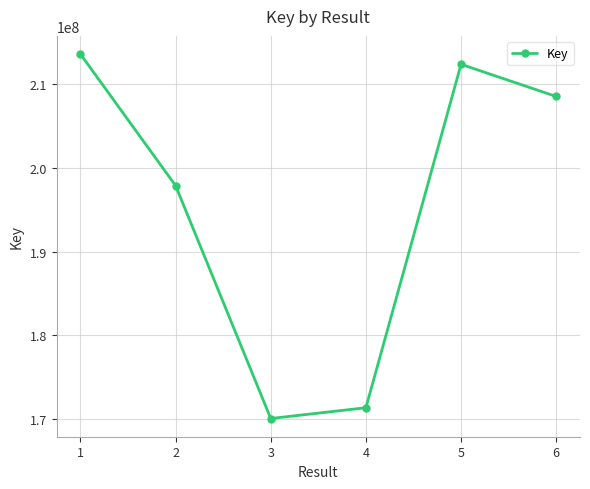

Reading left to right, transcribe all the data shown in this chart.

213614881	197881279	170025394	171314184	212396647	208548450